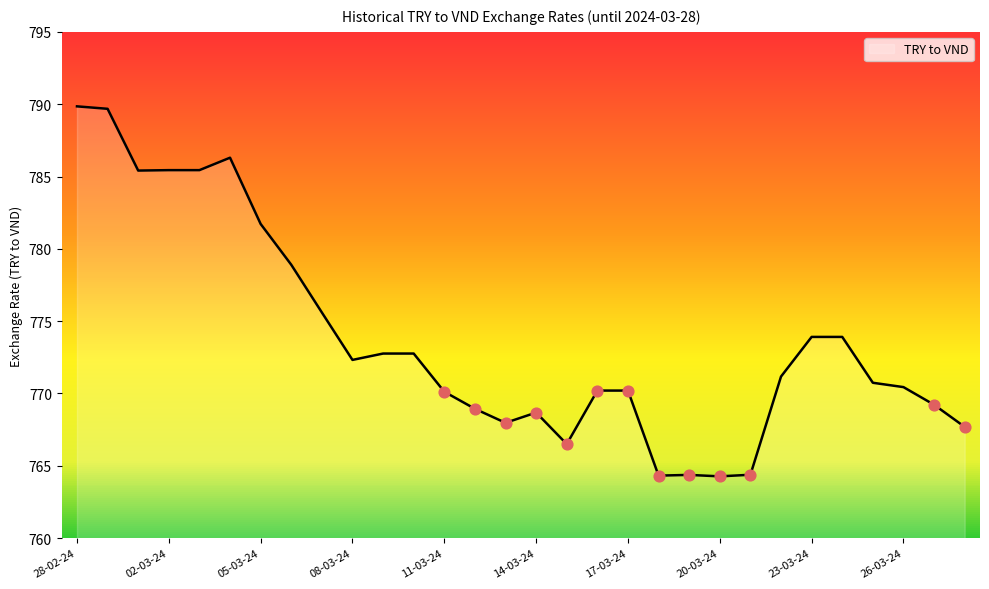

What is the minimum value shown in the chart?

764.3